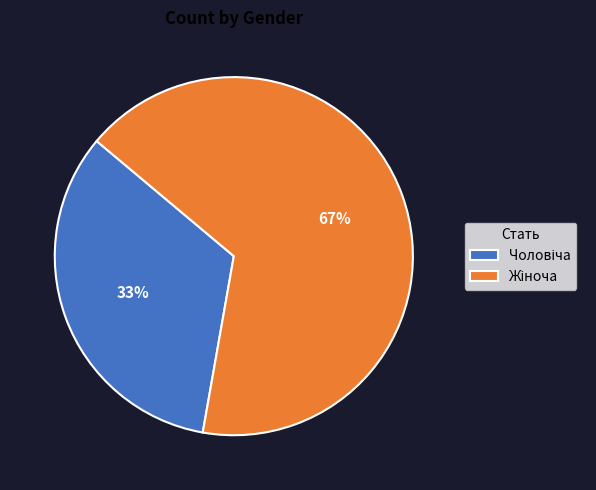

Is there a majority slice in this chart?

Yes